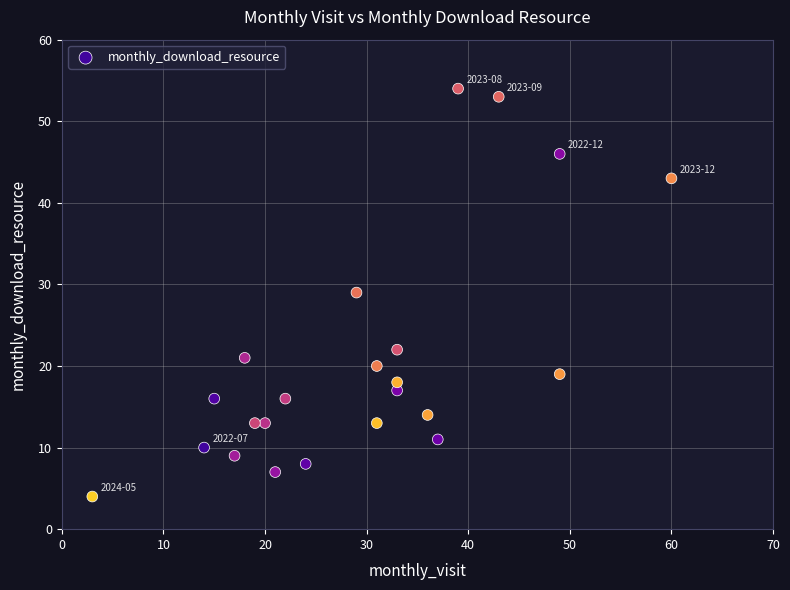

What is the range of X values (max minus min)?

57